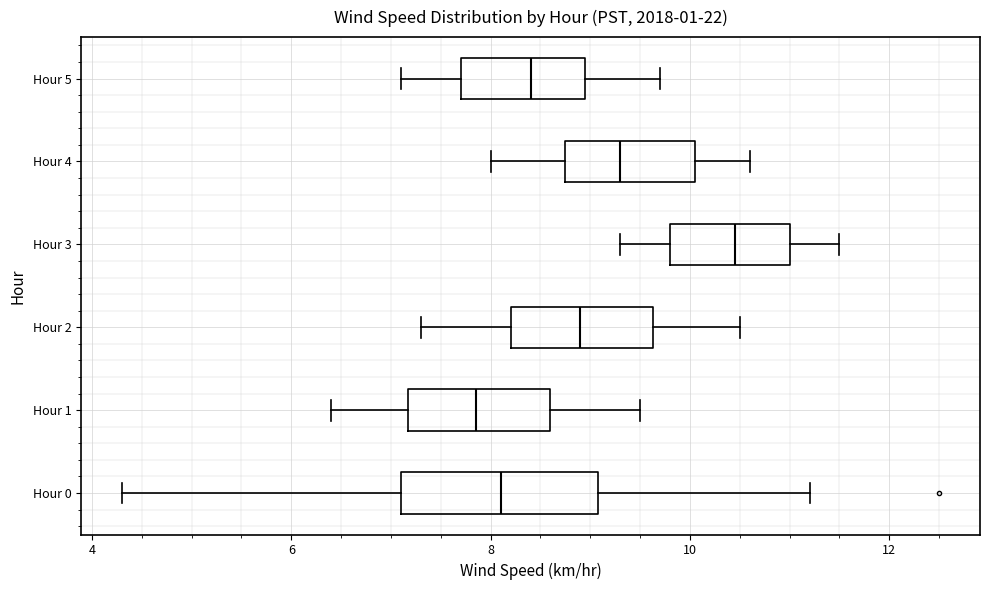

Which box's median line is the furthest to the left?

Hour 1